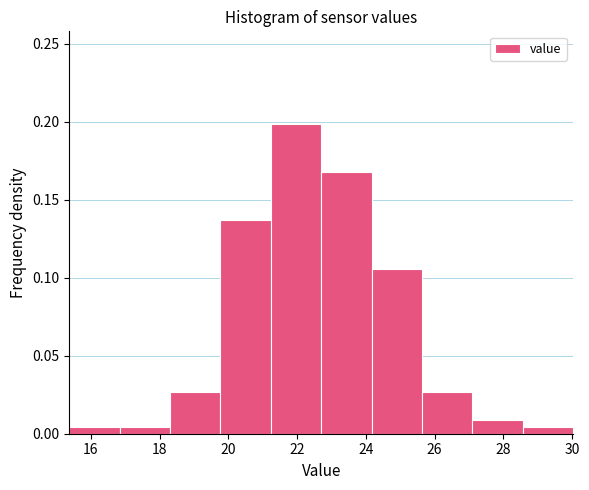

Which range on the x-axis has the tallest bar?

21.2 to 22.8